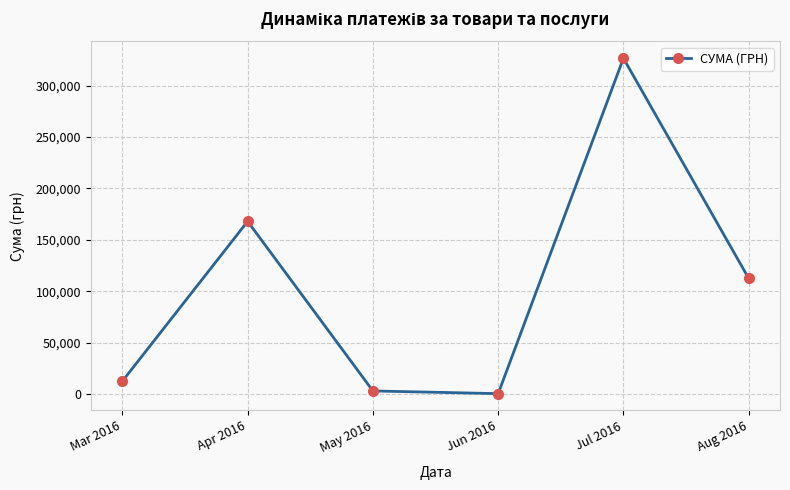

True or false: there are more than 2 points higher than both neighbors.

False